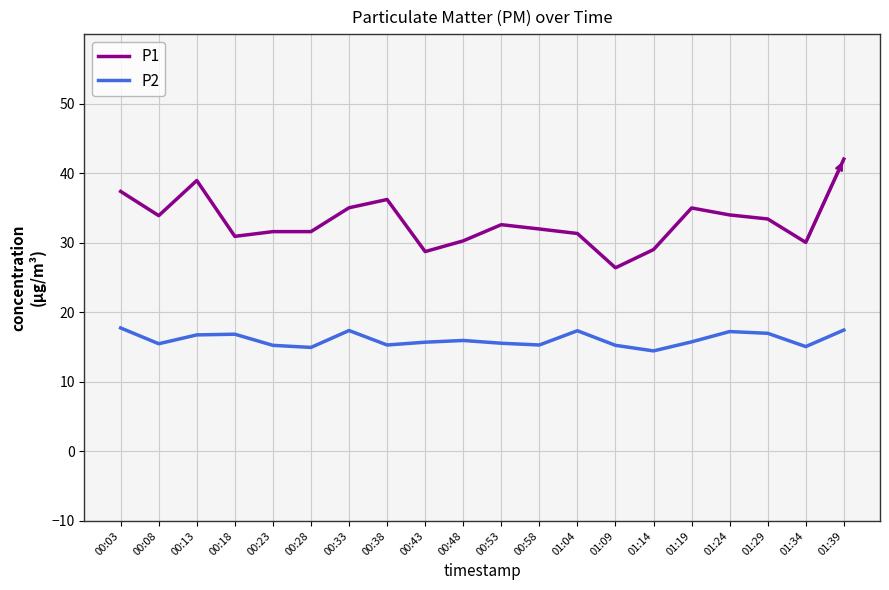

What is the difference between the maximum and minimum values in the P1 series?

15.6